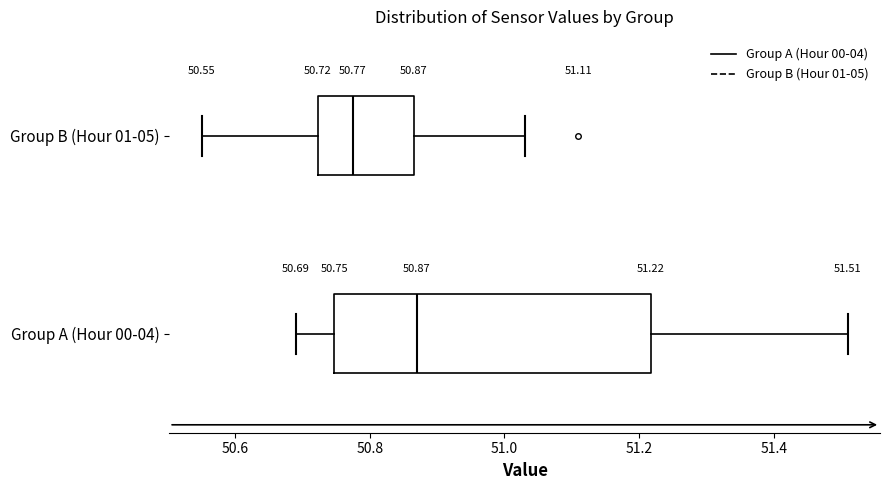

Which box is the widest, from its left edge to its right edge?

Group A (Hour 00-04)